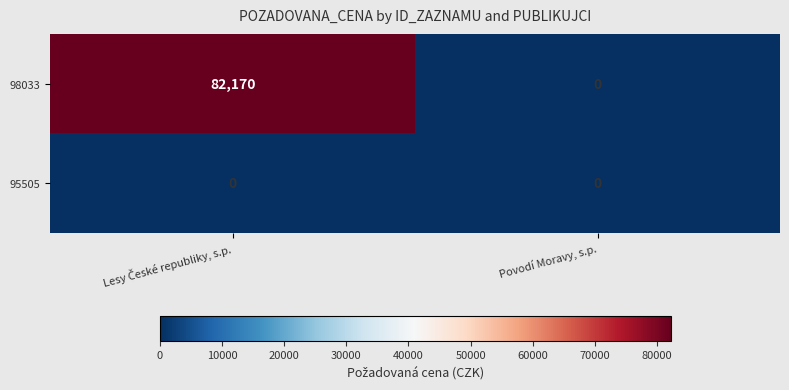

Reading left to right, extract all data points from this chart.

98033: 82170	0
95505: 0	0